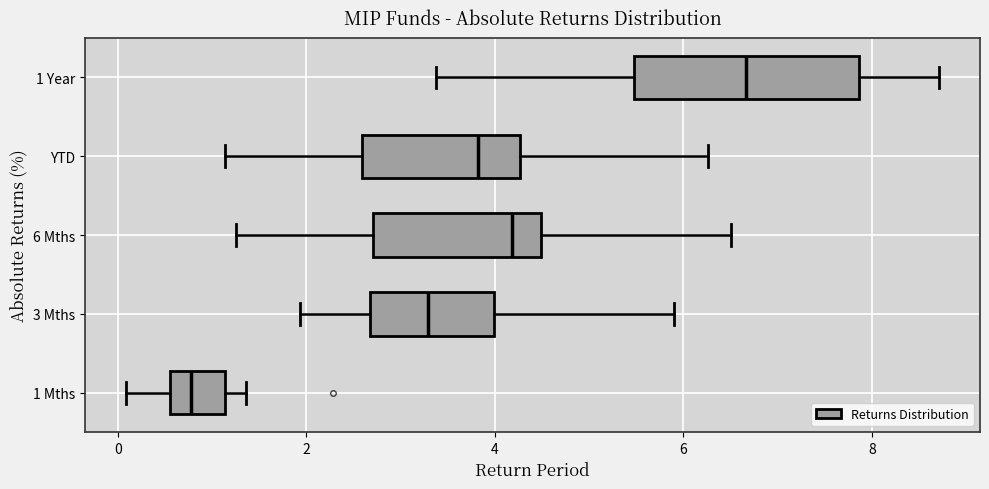

Where is the left edge of the box for 6 Mths on the x-axis? The values are not printed on the chart, so give them approximately, as read against the axis.

2.8